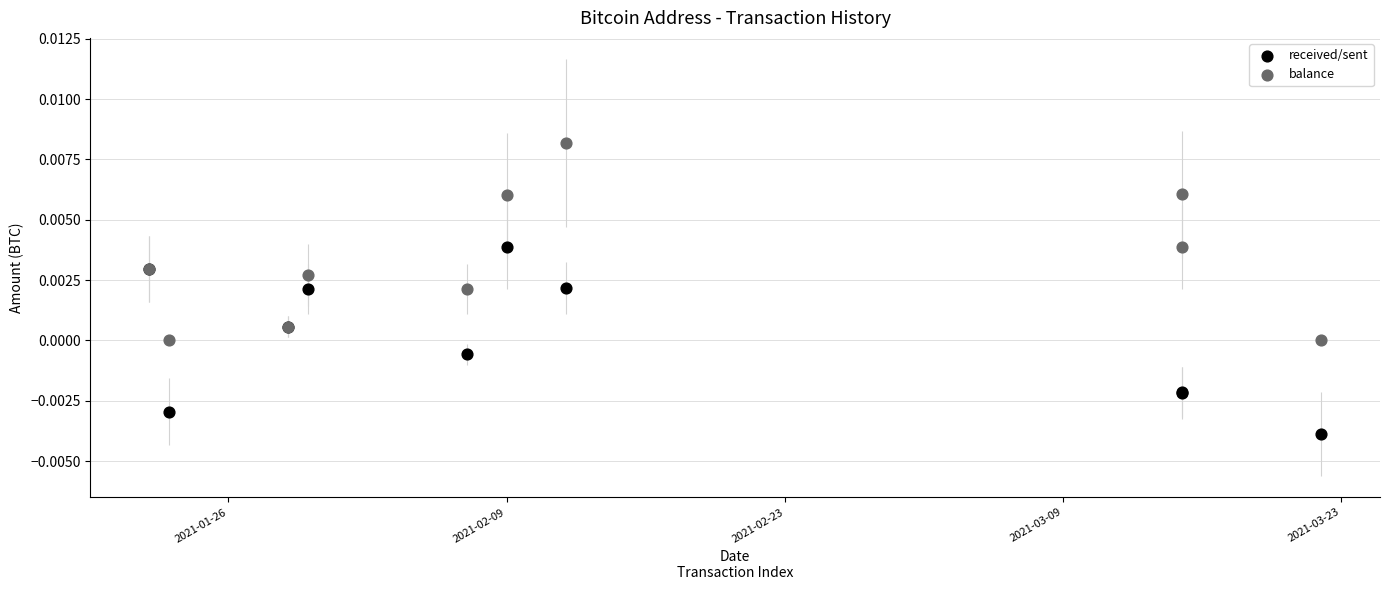

What is the X range (max minus min) for the scatter plot?

59.0